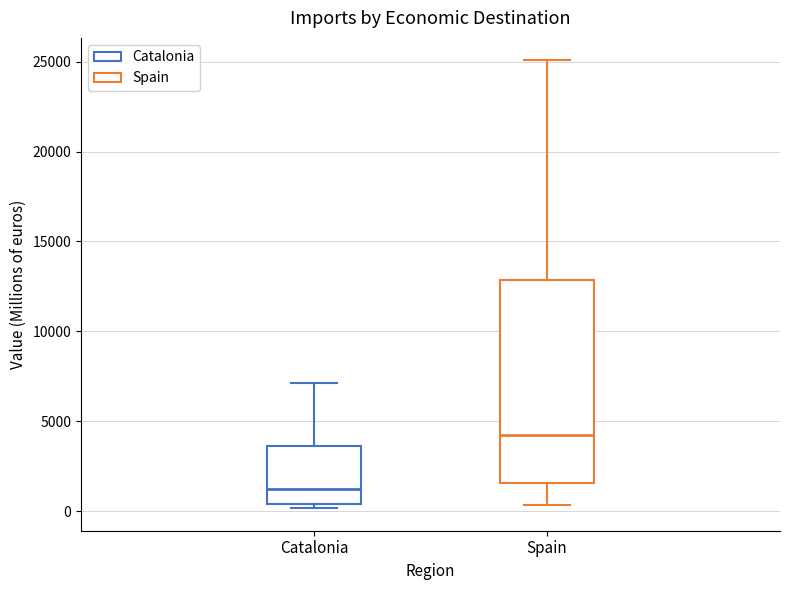

Which box's median line is the lowest?

Catalonia